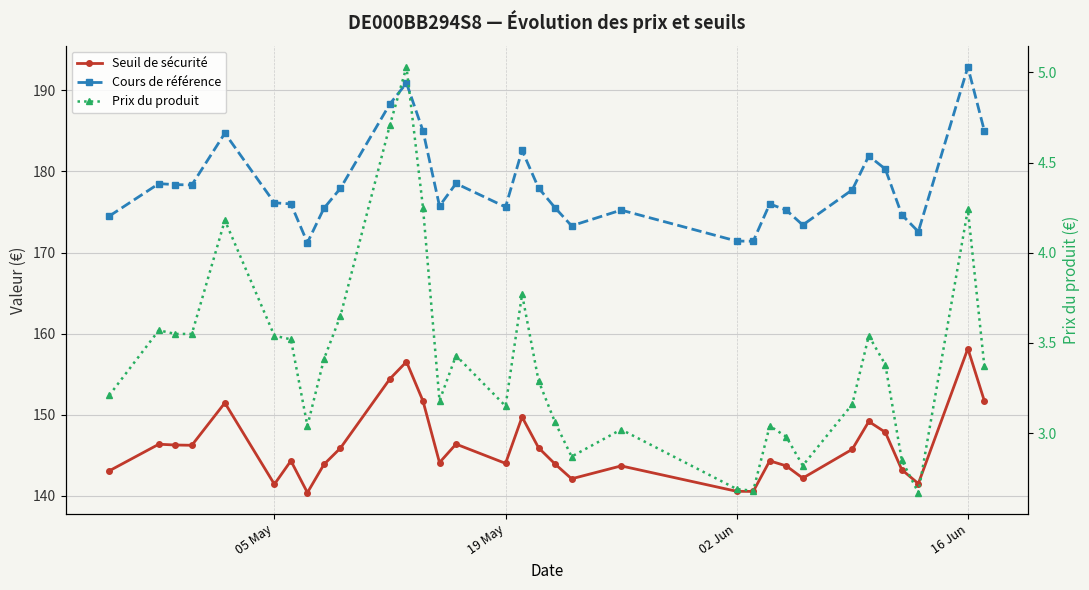

Rank the series by their average value, from lowest to highest.

Prix du produit, Seuil de sécurité, Cours de référence